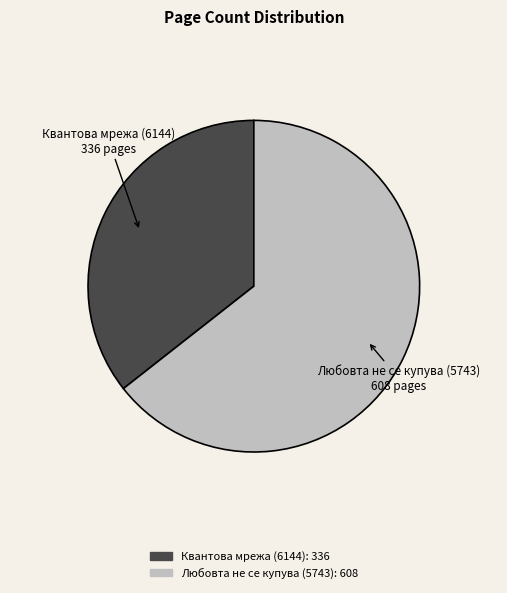

Is the sum of Любовта не се купува (5743) and Квантова мрежа (6144) greater than half?

Yes